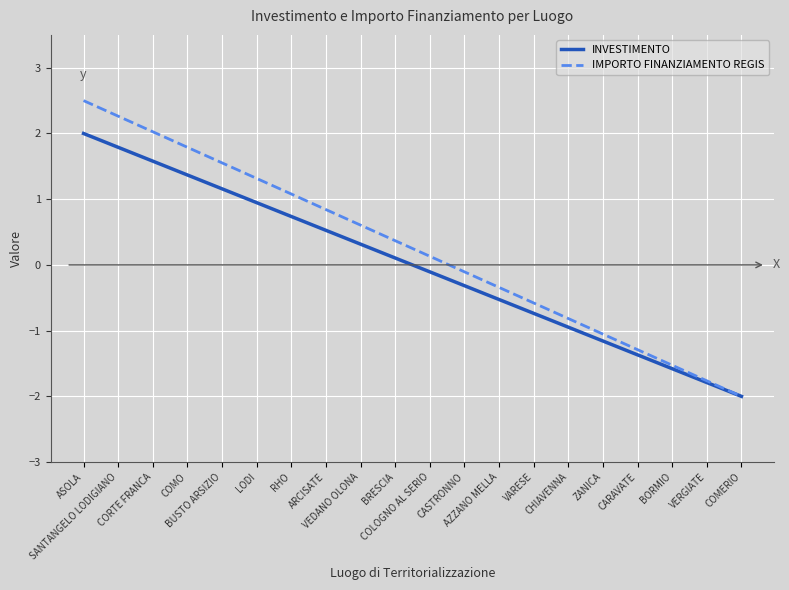

Which category has the highest value across all series?

ASOLA